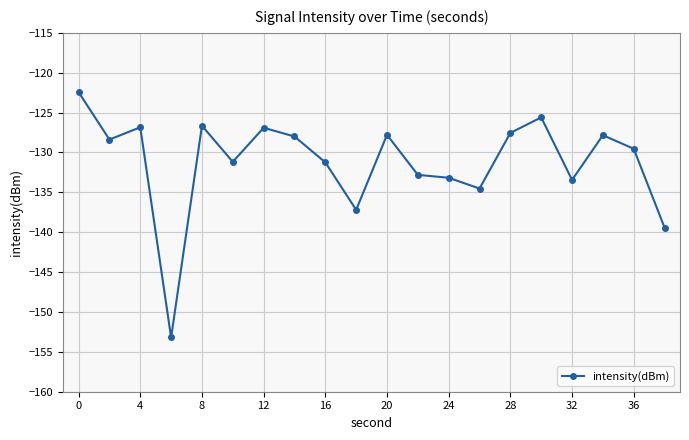

Does the chart have visible grid lines?

Yes